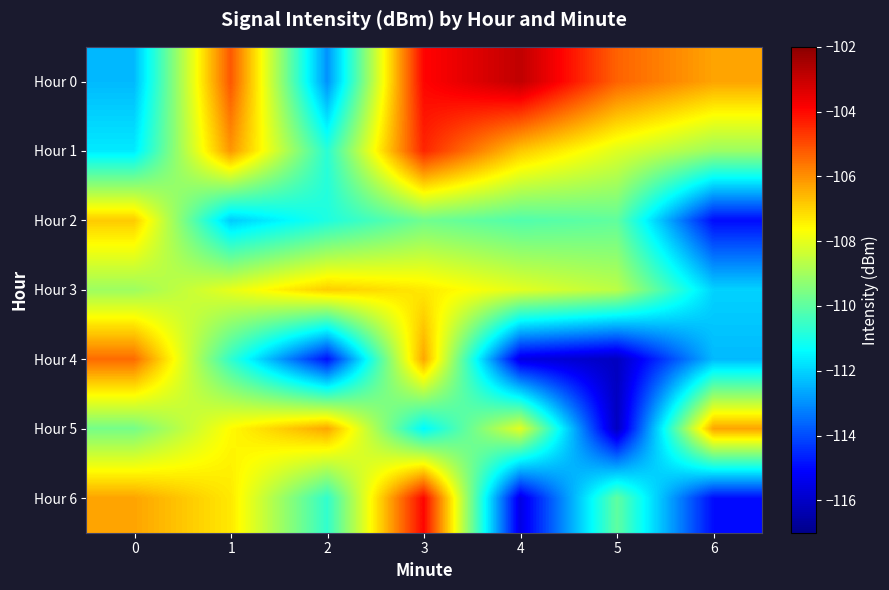

Which series has the largest range (max minus min)?

row_6